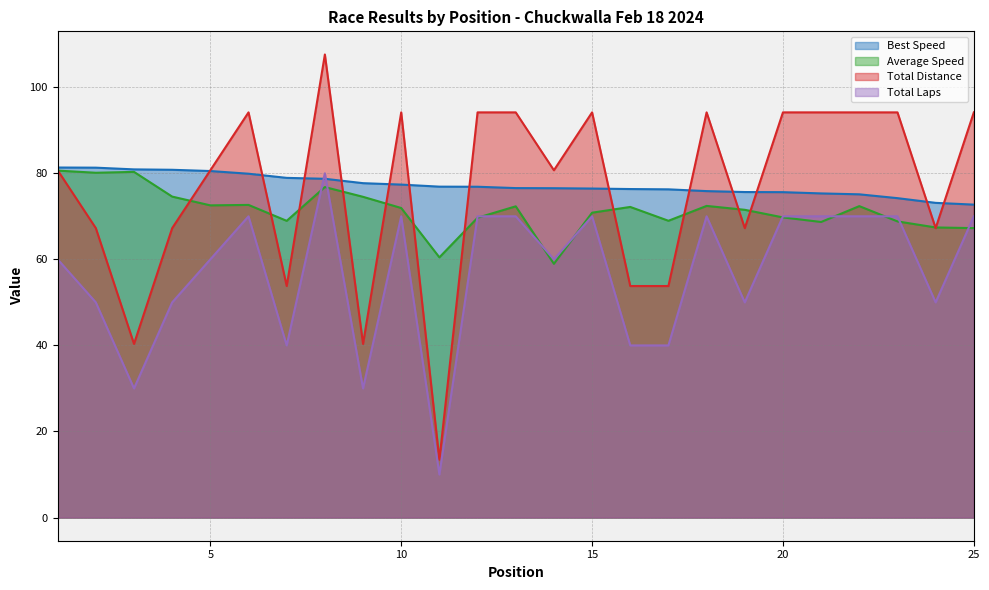

Which label corresponds to the largest value in the chart?

8